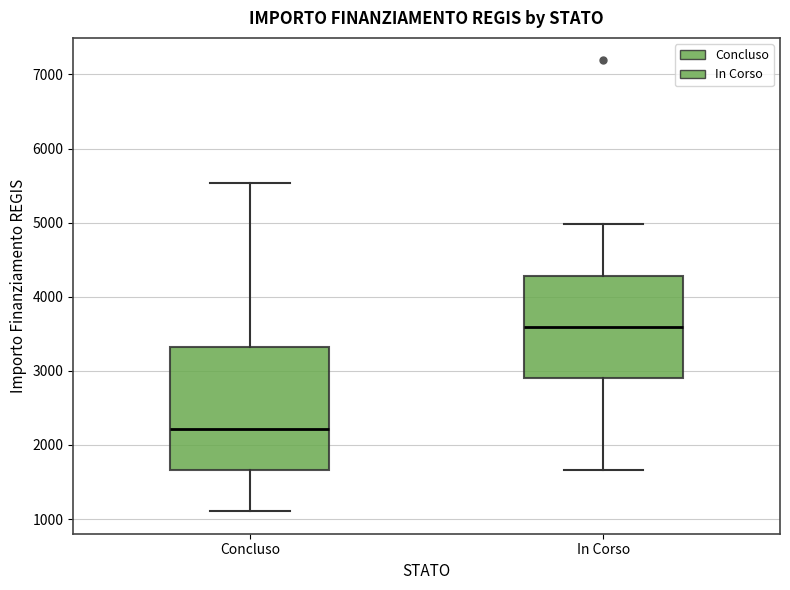

Comparing the boxes themselves (not the whiskers), which one is the tallest?

Concluso